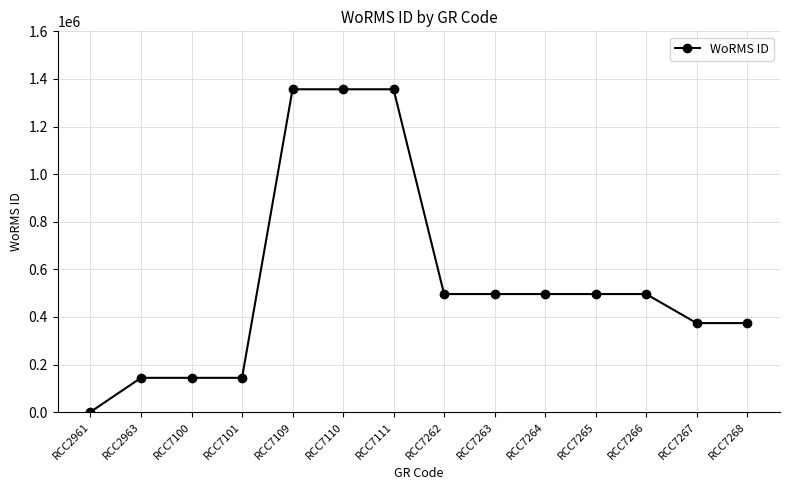

Reading left to right, what are all the values shown in this chart?

842	144099	144099	144099	1356524	1356524	1356524	496081	496081	496081	496081	496081	374066	374066